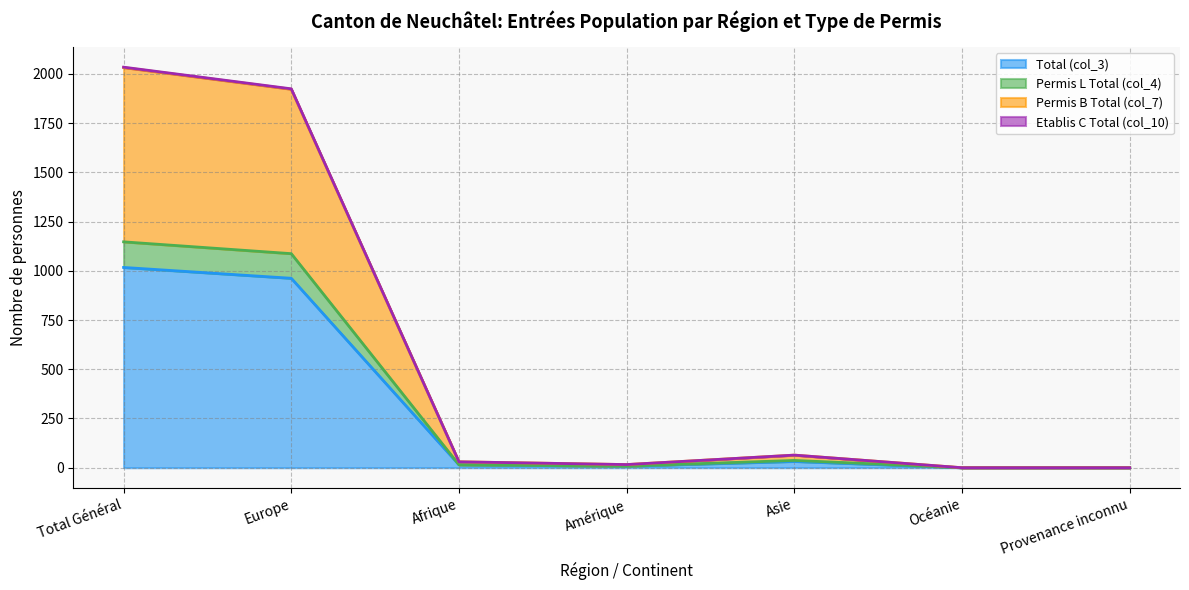

True or false: Permis L Total (col_4) has more than 0 points higher than both neighbors.

True